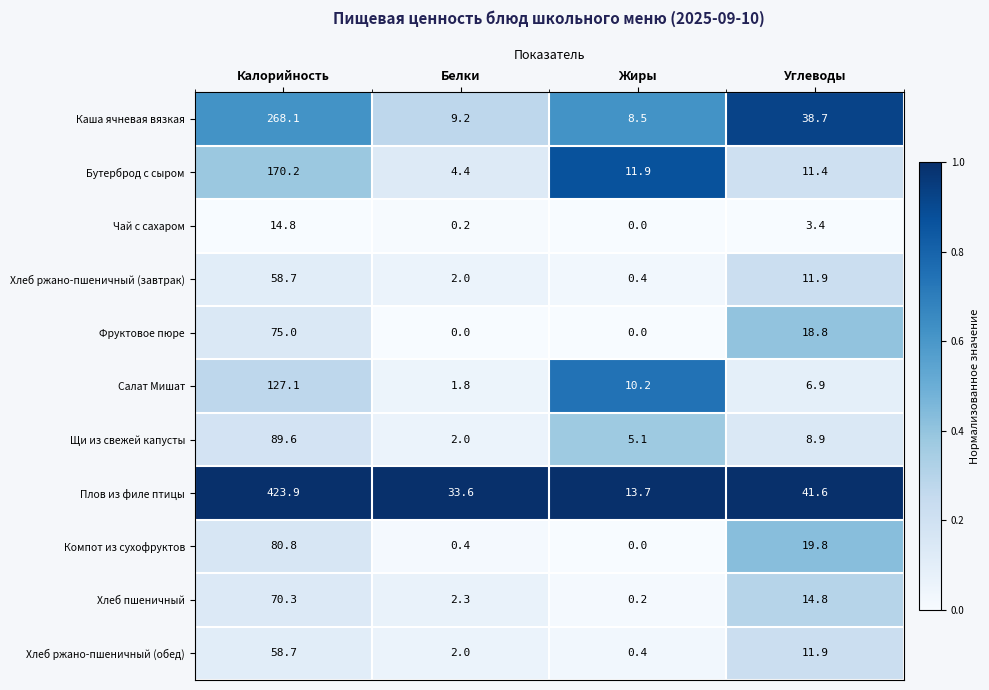

At which category does the chart reach its peak across all series?

Калорийность